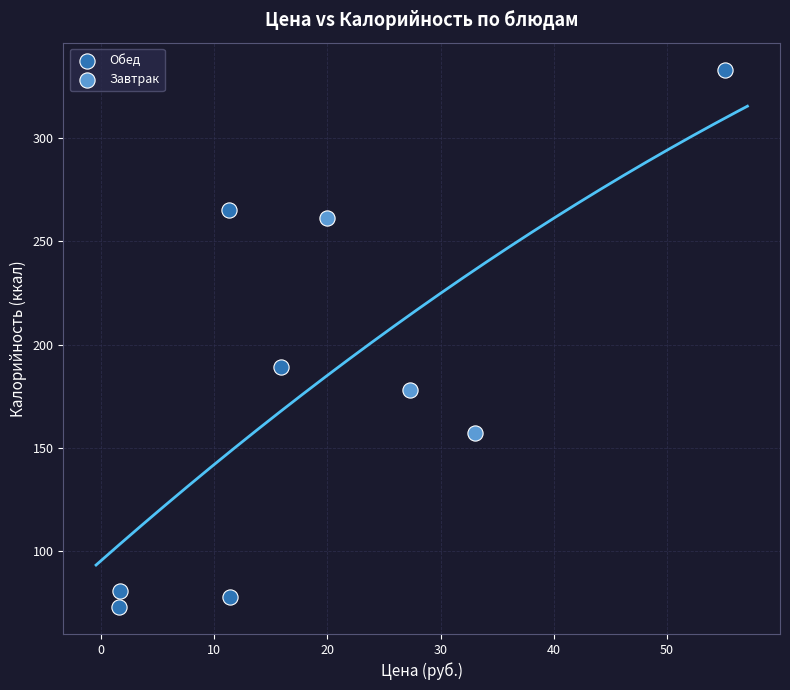

Which series reaches the minimum Y coordinate?

Обед